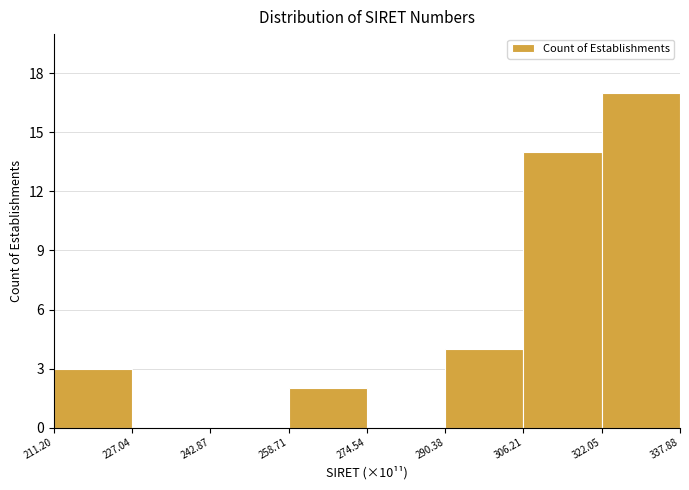

Reading left to right, transcribe this chart: for each bar, give the range it covers on the x-axis and its height. The values are not printed on the chart, so give them approximately, as read against the axis.

211.20 to 227.04: 3
227.04 to 242.87: 0
242.87 to 258.71: 0
258.71 to 274.54: 2
274.54 to 290.38: 0
290.38 to 306.21: 4
306.21 to 322.05: 14
322.05 to 337.88: 17